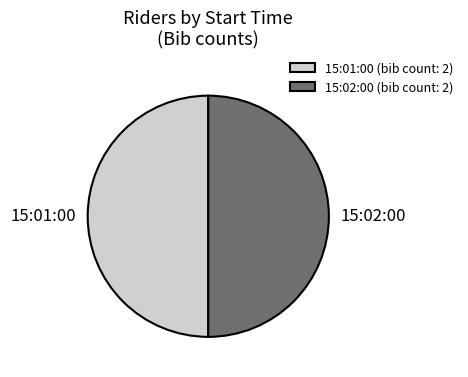

Is it true that 15:01:00 is 36% of the pie?

False